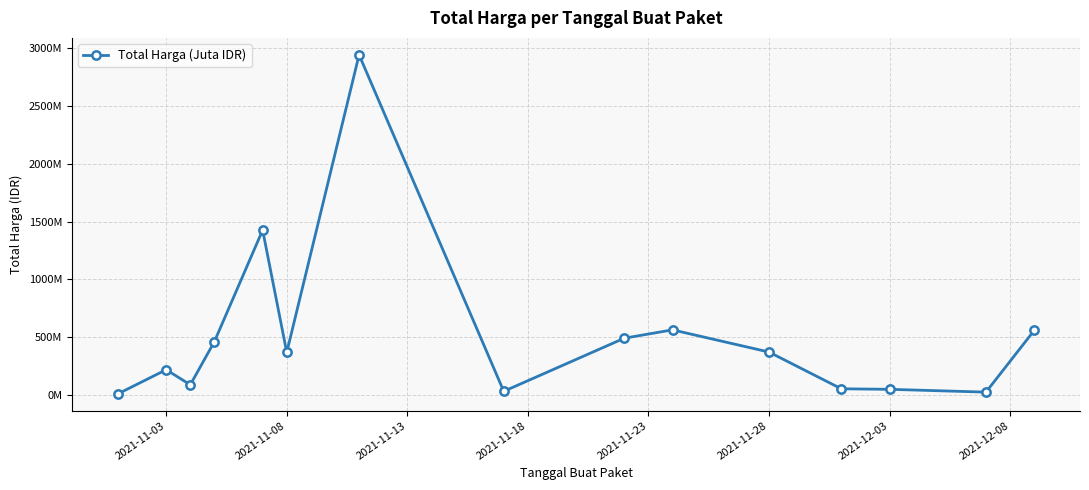

Is this an area chart (filled region under the line)?

No